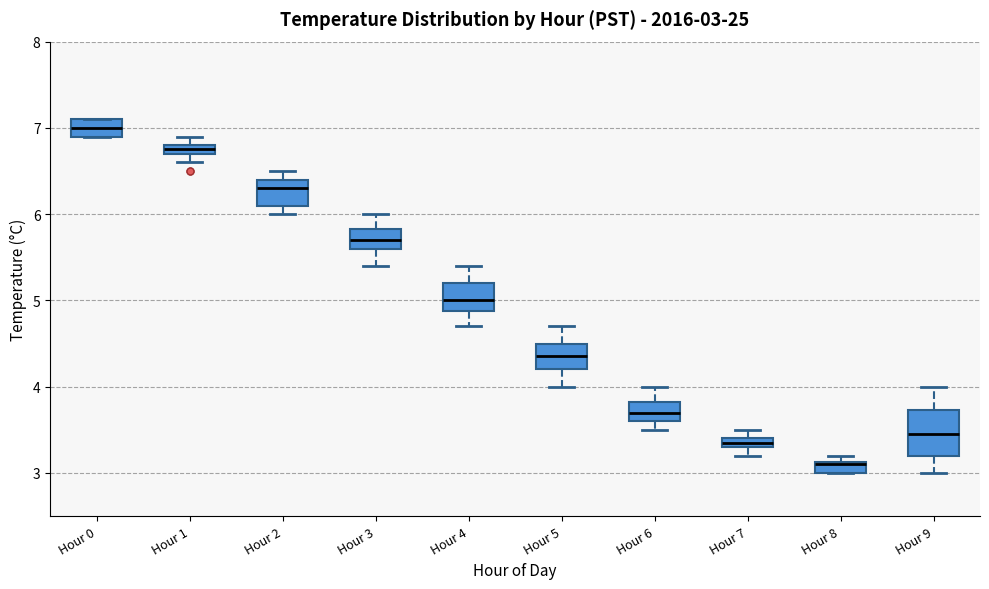

Which box is the tallest, from its lower edge to its upper edge?

Hour 9